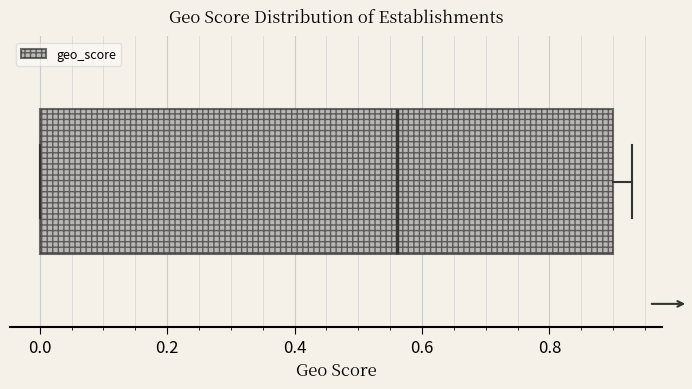

Transcribe this box plot: give where the median line is, the range the box spans, and where the two whiskers end, as read against the x-axis. The values are not printed on the chart, so give them approximately, as read against the axis.

median 0.56, box 0.00 to 0.90, whiskers 0.00 to 0.94